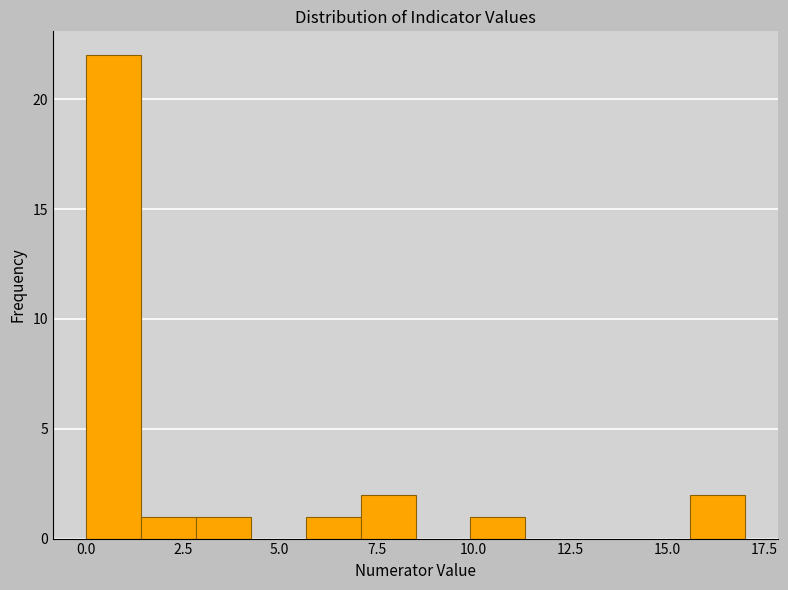

Around what value on the x-axis is the tallest bar? Give the approximate position of its centre, as read against the axis.

0.5